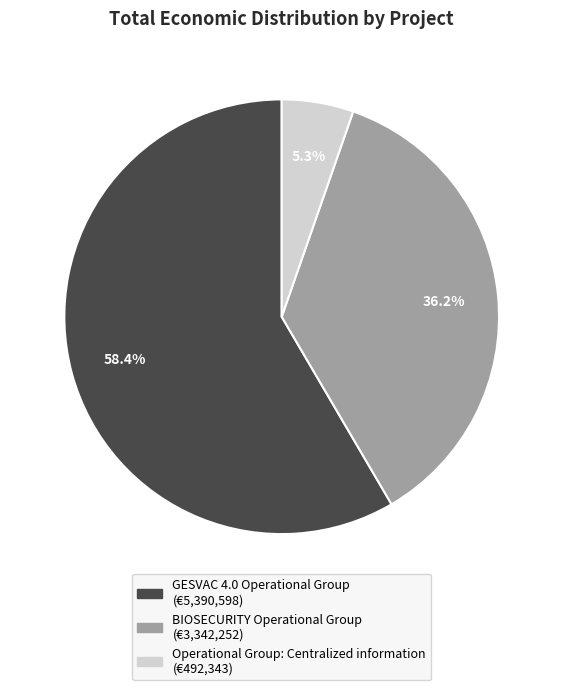

What is the ratio of the value at Operational Group: Centralized information to the value at GESVAC 4.0 Operational Group?

0.1